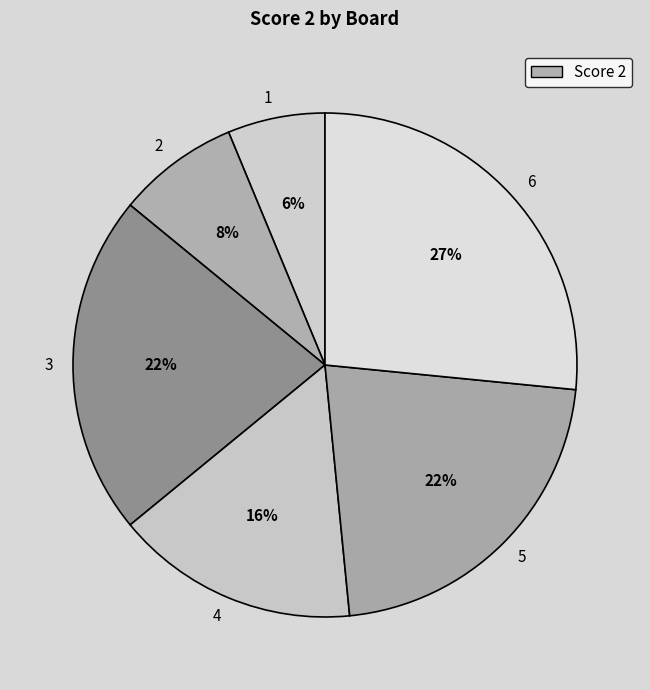

To the nearest percent, what is the combined percentage of 2 and 1?

14%